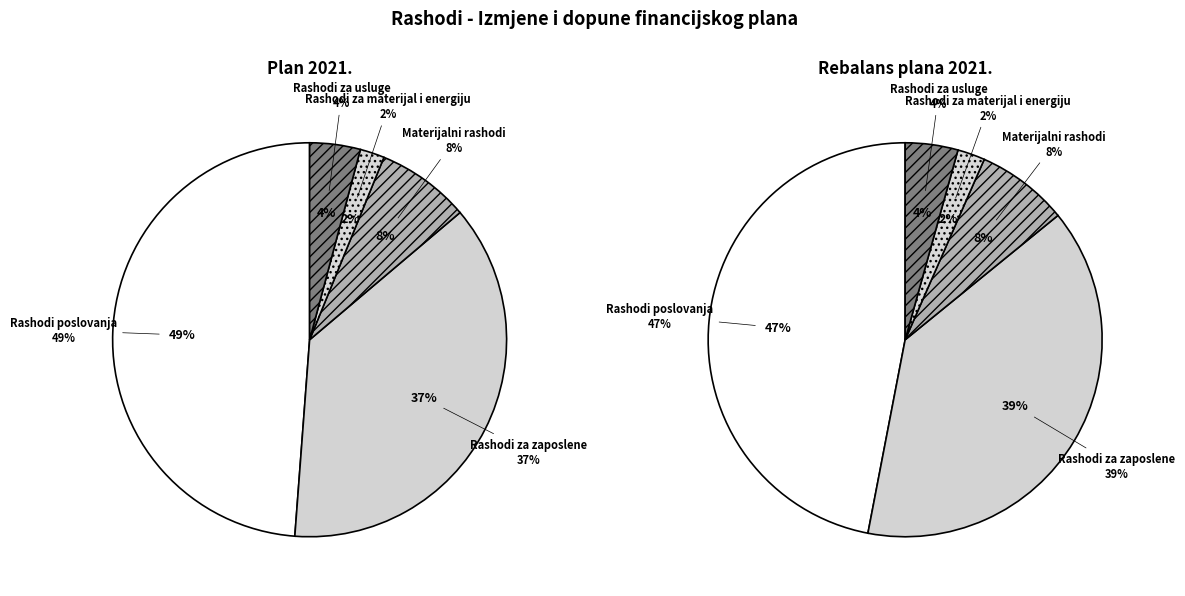

What percentage is the Rashodi poslovanja slice, to the nearest percent?

47%